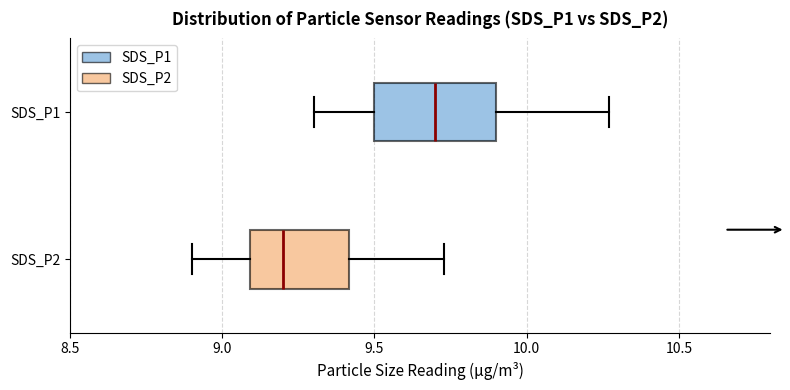

Where is the right edge of the box for SDS_P1 on the x-axis? The values are not printed on the chart, so give them approximately, as read against the axis.

9.90